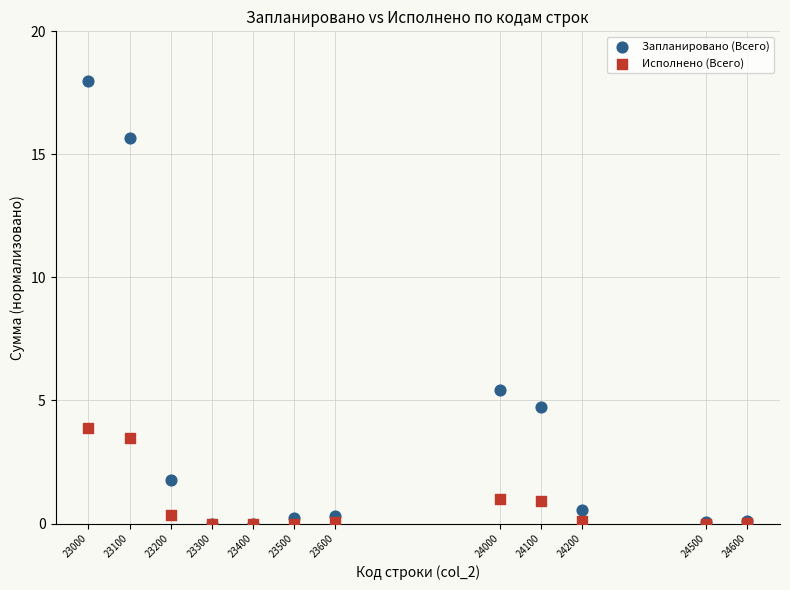

Across all series, what Y value is closest to 9?

5.4